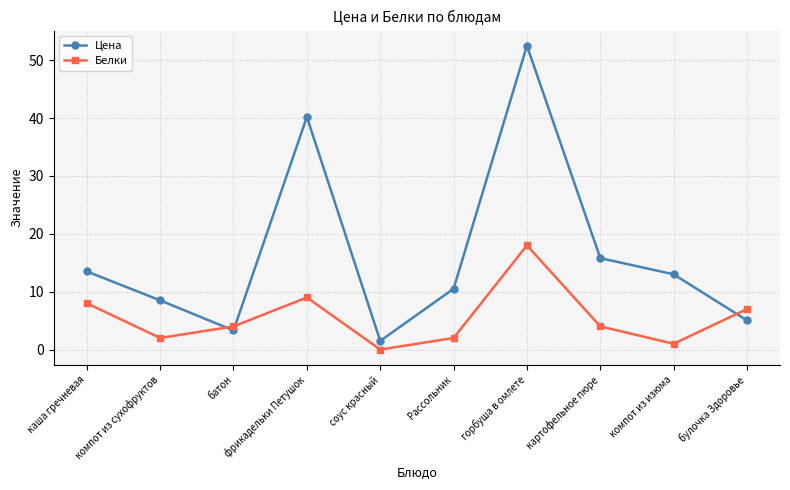

Which series ends up on top after the final intersection of Цена and Белки?

Белки